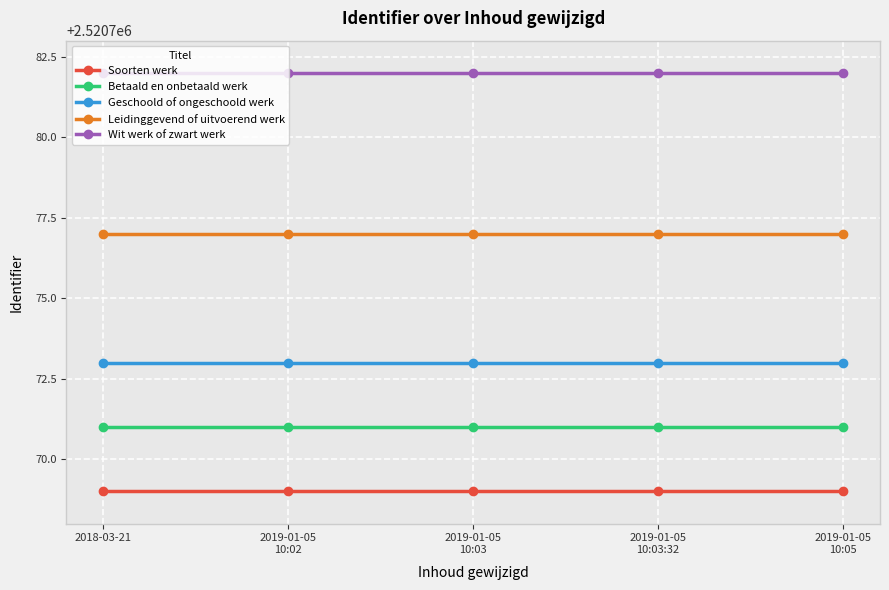

What position from the right is 2019-01-05
10:05?

1